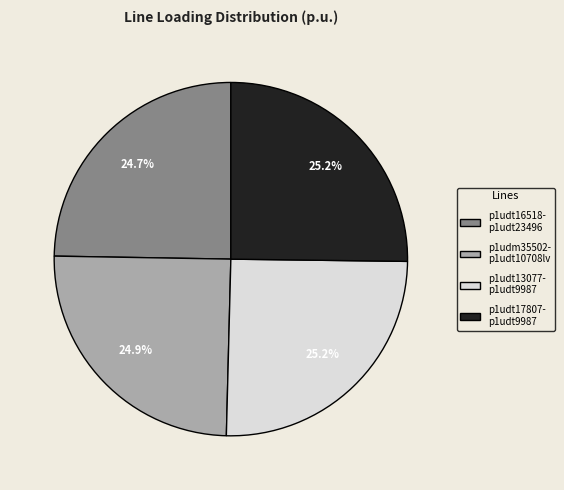

Is p1udm35502- p1udt10708lv the majority of the pie?

No